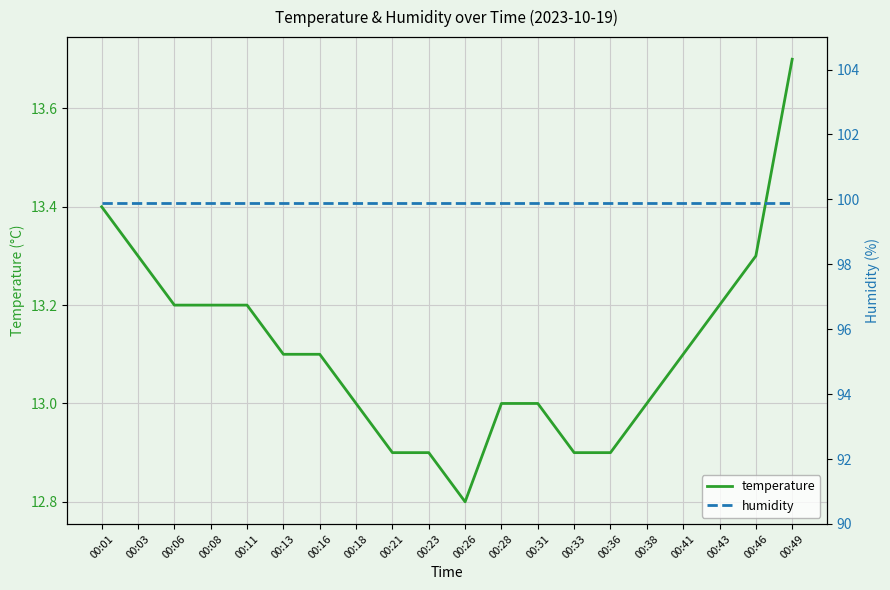

How many categories are shown in the chart?

20